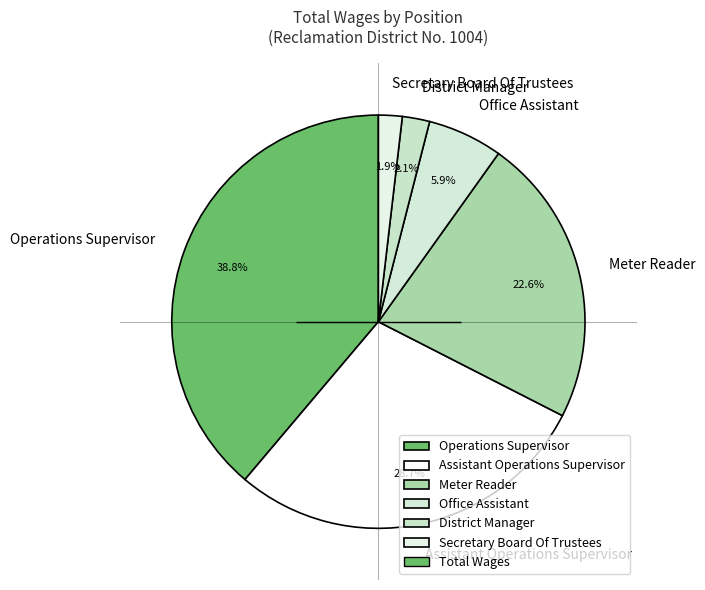

Count the number of slices in the pie.

6